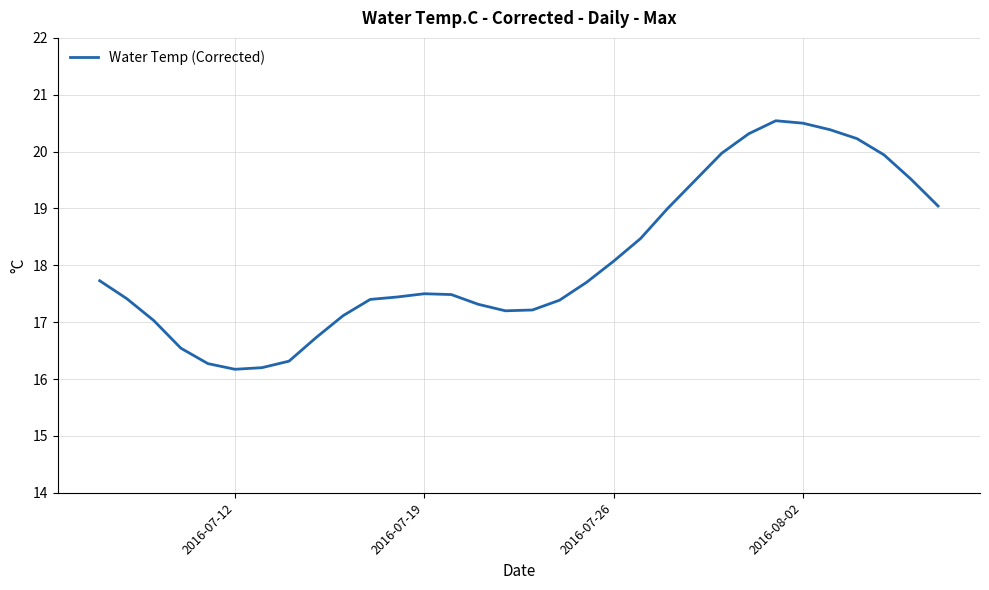

What is the difference between the maximum and minimum values?

4.4